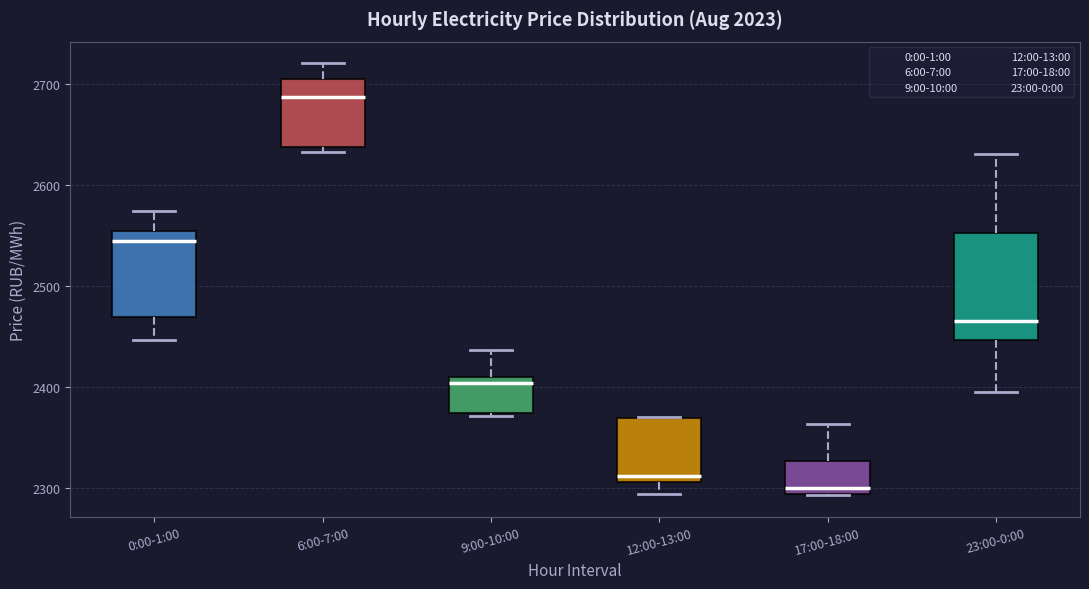

Where does the upper whisker of the box for 6:00-7:00 end on the y-axis? The values are not printed on the chart, so give them approximately, as read against the axis.

2720